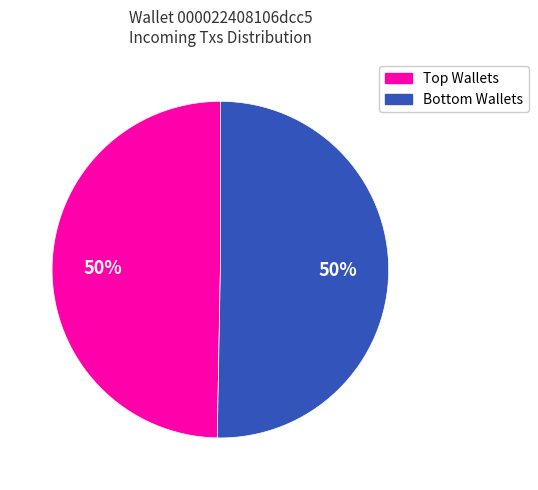

To the nearest percent, what is the average slice percentage?

50%